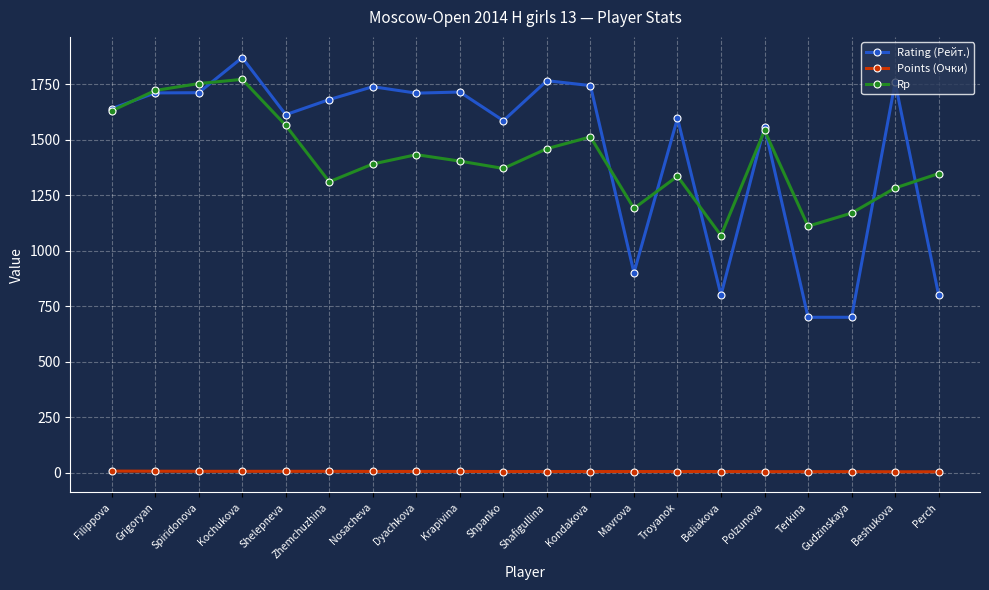

What is the label of the 10th point from the right?

Shafigullina